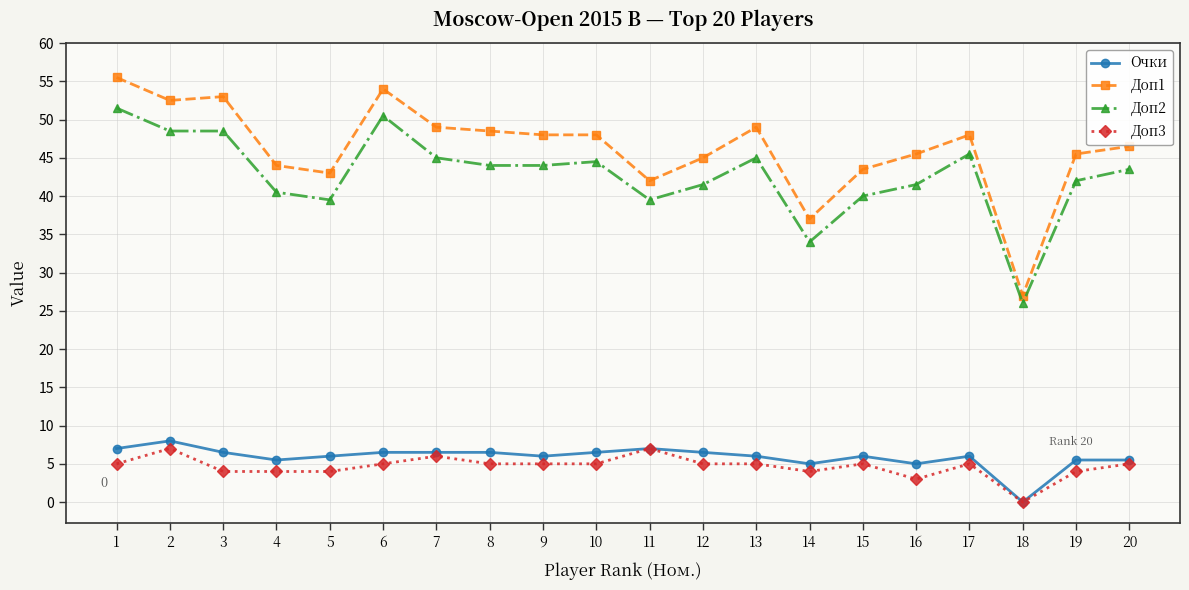

List the series in order of their peak value, lowest first.

Доп3, Очки, Доп2, Доп1